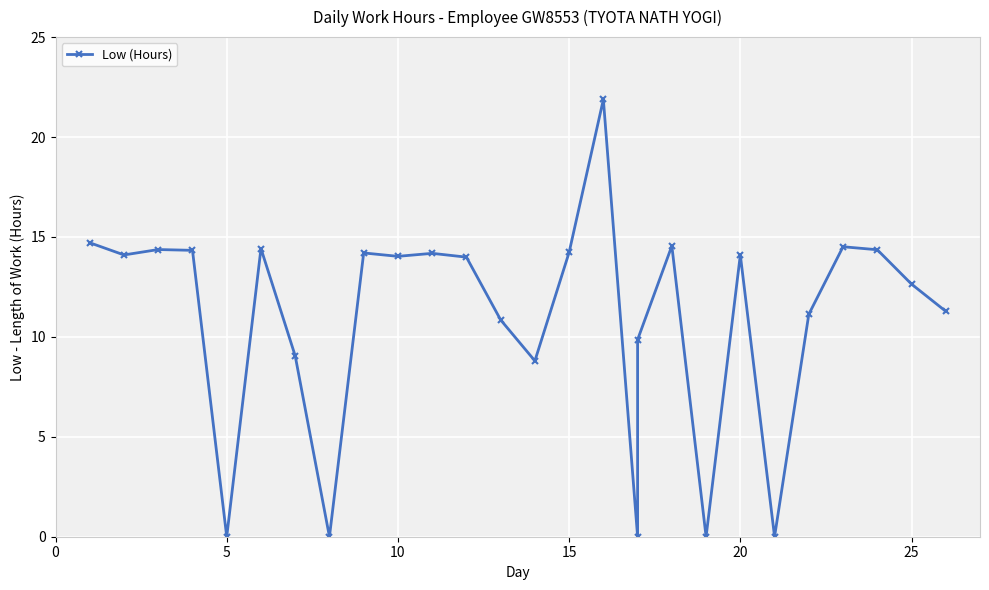

Between 23 and 19, which is larger?

23